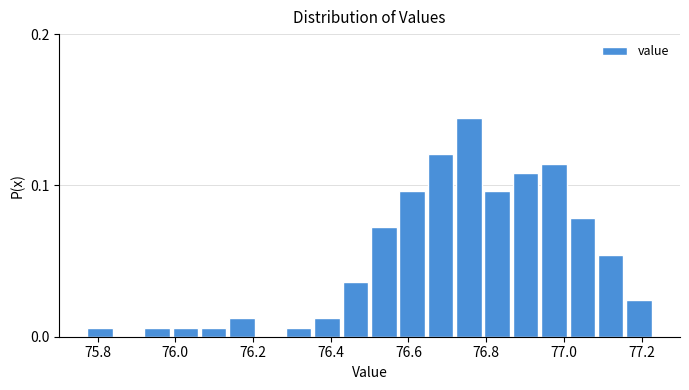

Read against the x-axis, roughly where is the centre of the tallest bar?

76.76